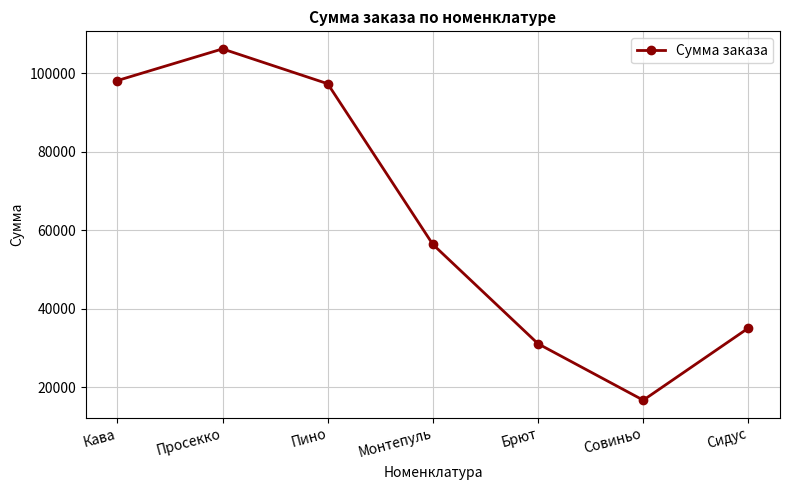

Read the value at Совиньо, to the nearest 10.

16700